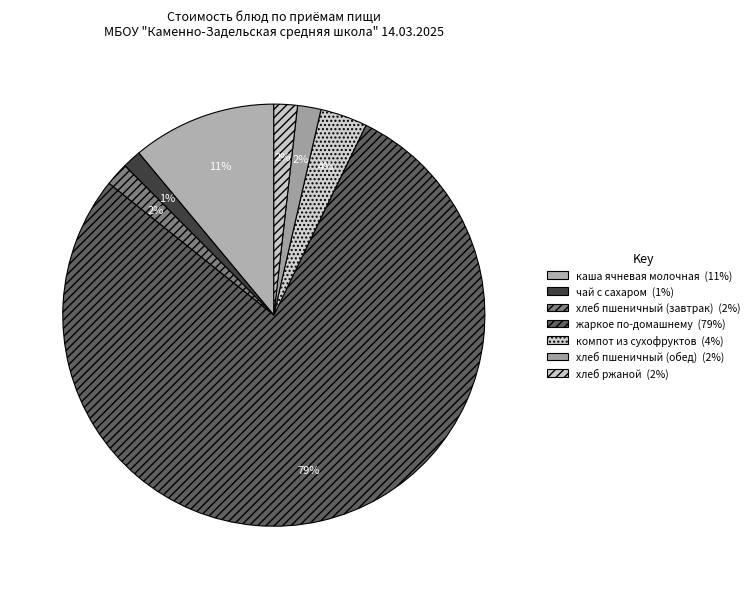

To the nearest percent, what portion does хлеб пшеничный (завтрак) represent?

2%